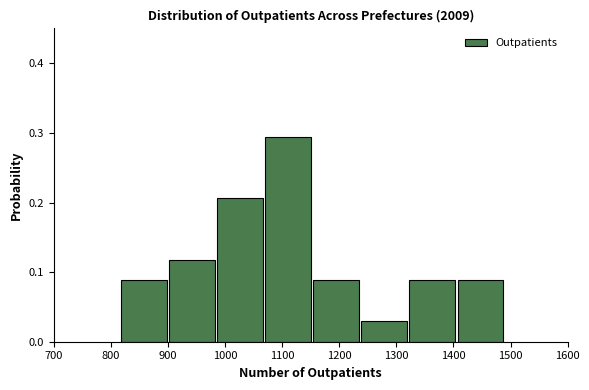

Reading left to right, transcribe this chart: for each bar, give the range it covers on the x-axis and its height. Neither the bar edges nor the heights are printed on the chart, so give them approximately, as read against the axes.

820 to 900: 0.09
900 to 990: 0.12
990 to 1070: 0.21
1070 to 1150: 0.29
1150 to 1240: 0.09
1240 to 1320: 0.03
1320 to 1410: 0.09
1410 to 1490: 0.09